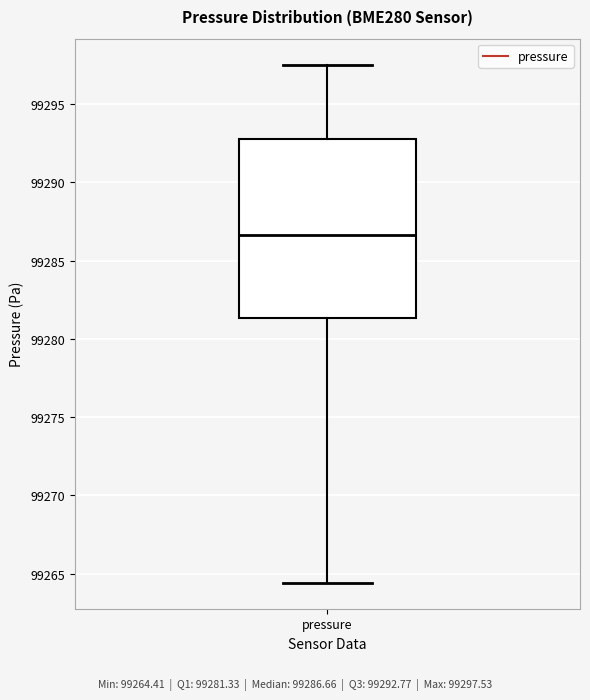

Transcribe this box plot: give where the median line is, the range the box spans, and where the two whiskers end, as read against the y-axis. The values are not printed on the chart, so give them approximately, as read against the axis.

median 99286.5, box 99281.5 to 99293.0, whiskers 99264.5 to 99297.5